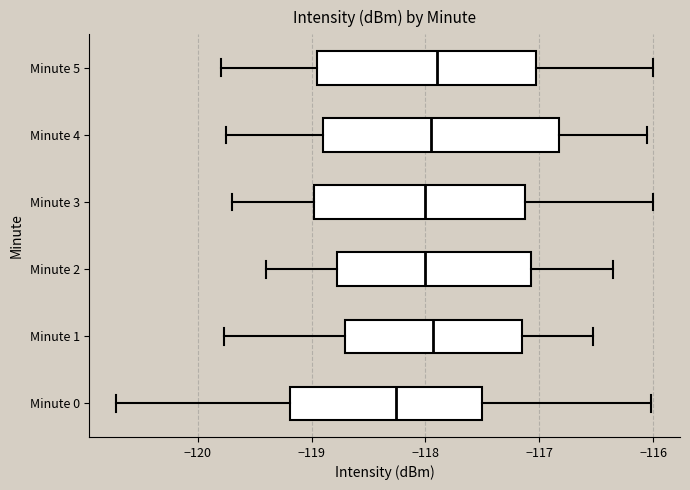

Reading bottom to top, transcribe this box plot: for each box, give where its median line is, the range the box spans, and where its two whiskers end, as read against the x-axis. The values are not printed on the chart, so give them approximately, as read against the axis.

Minute 0: median -118.3, box -119.2 to -117.5, whiskers -120.7 to -116.0
Minute 1: median -117.9, box -118.7 to -117.1, whiskers -119.8 to -116.5
Minute 2: median -118.0, box -118.8 to -117.1, whiskers -119.4 to -116.3
Minute 3: median -118.0, box -119.0 to -117.1, whiskers -119.7 to -116.0
Minute 4: median -117.9, box -118.9 to -116.8, whiskers -119.7 to -116.0
Minute 5: median -117.9, box -118.9 to -117.0, whiskers -119.8 to -116.0